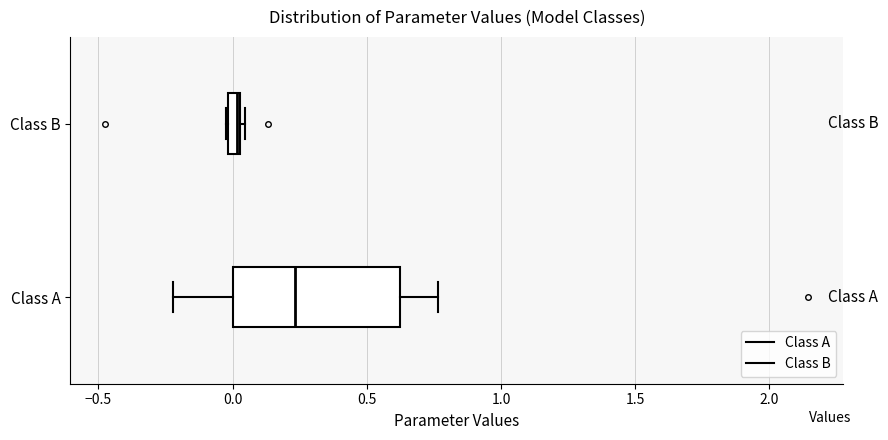

Which box is the widest, from its left edge to its right edge?

Class A